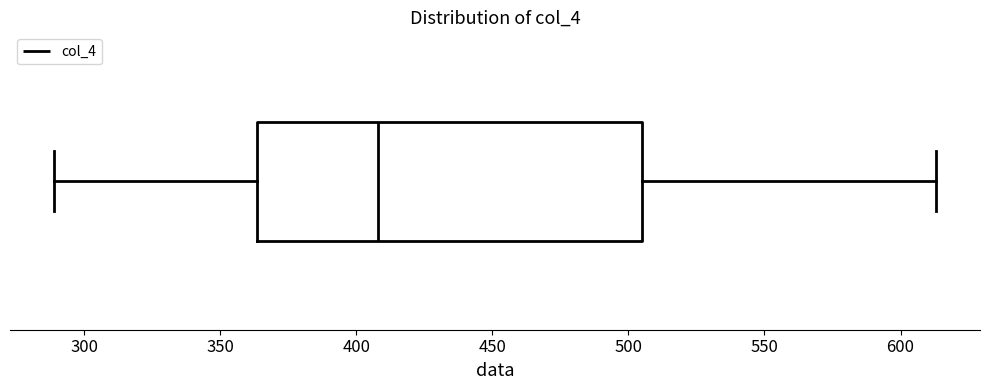

Where does the right whisker of the box end on the x-axis? The values are not printed on the chart, so give them approximately, as read against the axis.

615